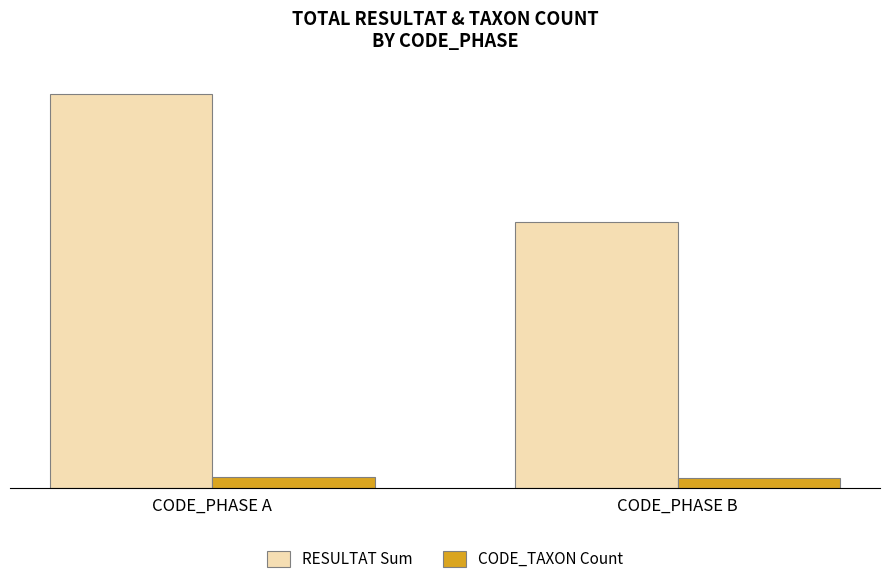

What are all the series names shown in the legend?

RESULTAT Sum, CODE_TAXON Count